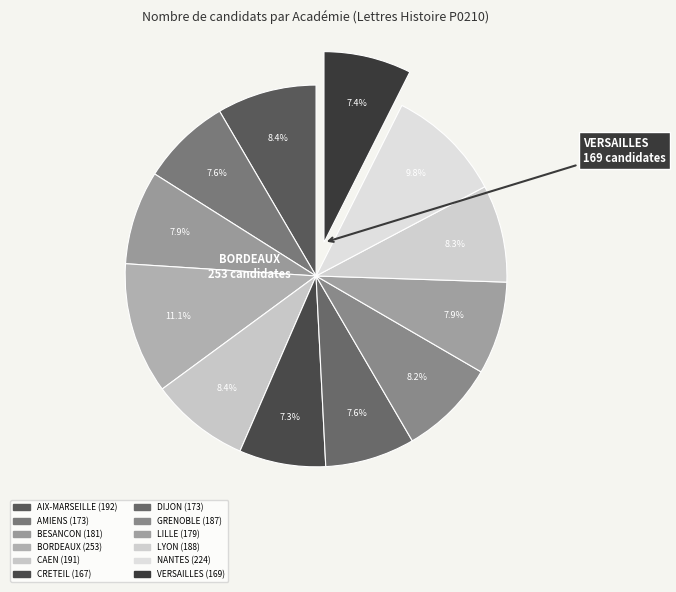

The GRENOBLE slice represents 1% of the pie. True or false?

False